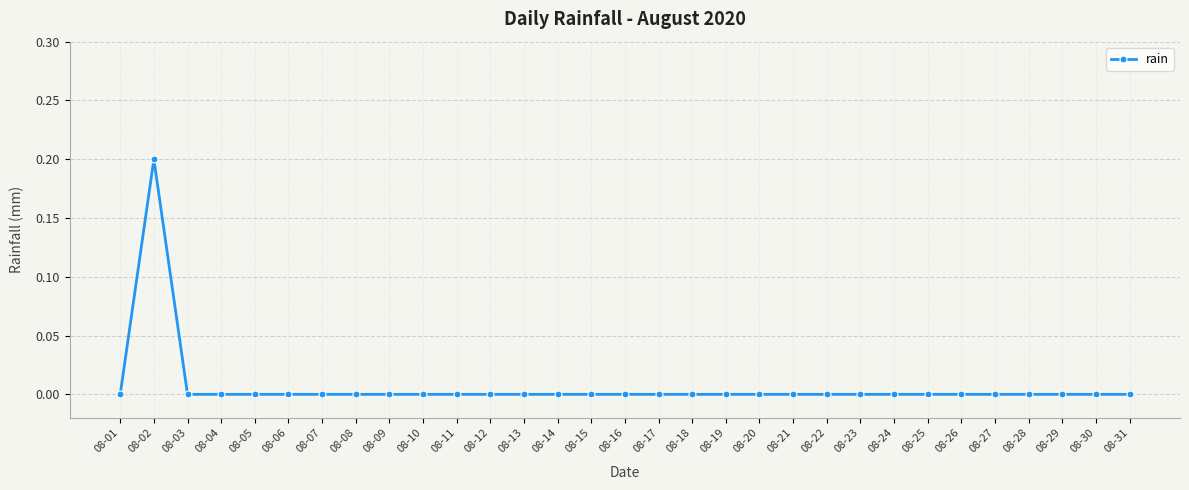

Which category has the highest value across all series?

08-02